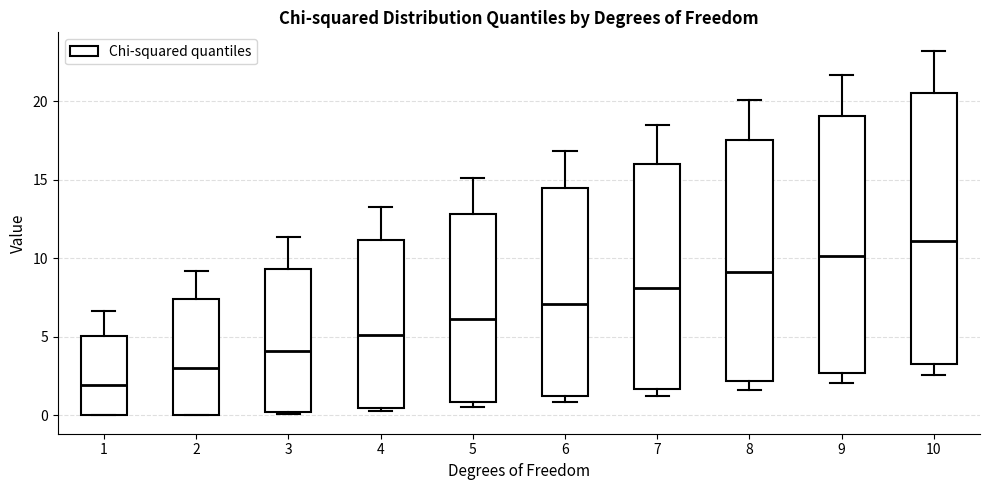

Reading left to right, read every box against the y-axis: the position of its median line, the range the box covers, and the ends of its whiskers. The values are not printed on the chart, so give them approximately, as read against the axis.

1: median 2.0, box 0.0 to 5.0, whiskers 0.0 to 6.5
2: median 3.0, box 0.0 to 7.5, whiskers 0.0 to 9.0
3: median 4.0, box 0.0 to 9.5, whiskers 0.0 to 11.5
4: median 5.0, box 0.5 to 11.0, whiskers 0.5 (just below the box's lower edge) to 13.5
5: median 6.0, box 1.0 to 13.0, whiskers 0.5 to 15.0
6: median 7.0, box 1.0 to 14.5, whiskers 1.0 (just below the box's lower edge) to 17.0
7: median 8.0, box 1.5 to 16.0, whiskers 1.0 to 18.5
8: median 9.0, box 2.0 to 17.5, whiskers 1.5 to 20.0
9: median 10.0, box 2.5 to 19.0, whiskers 2.0 to 21.5
10: median 11.0, box 3.0 to 20.5, whiskers 2.5 to 23.0